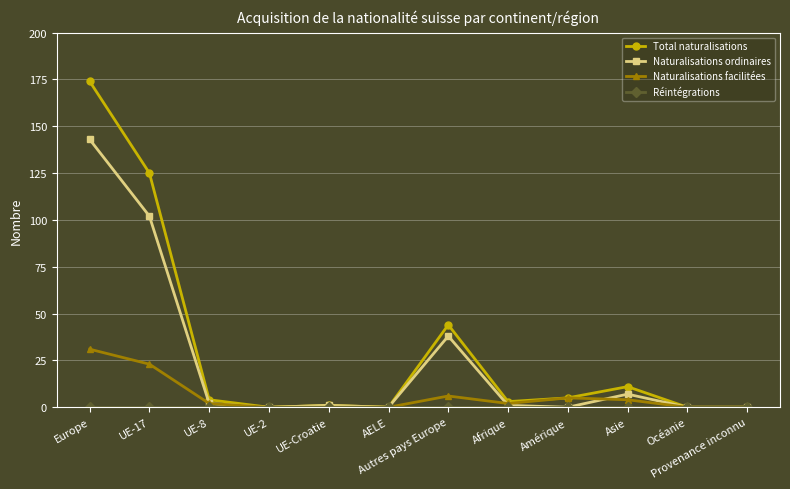

How many series are shown in this chart?

4